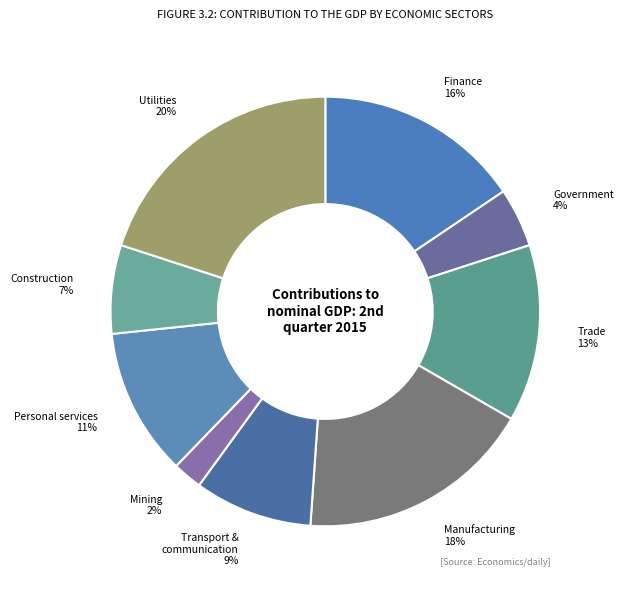

Which slice is the largest?

Utilities